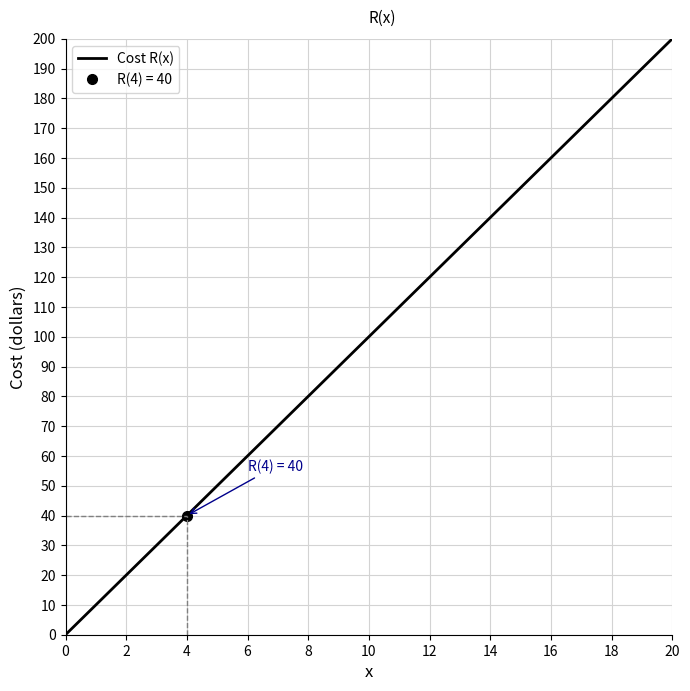

What is the maximum value shown in the chart?

200